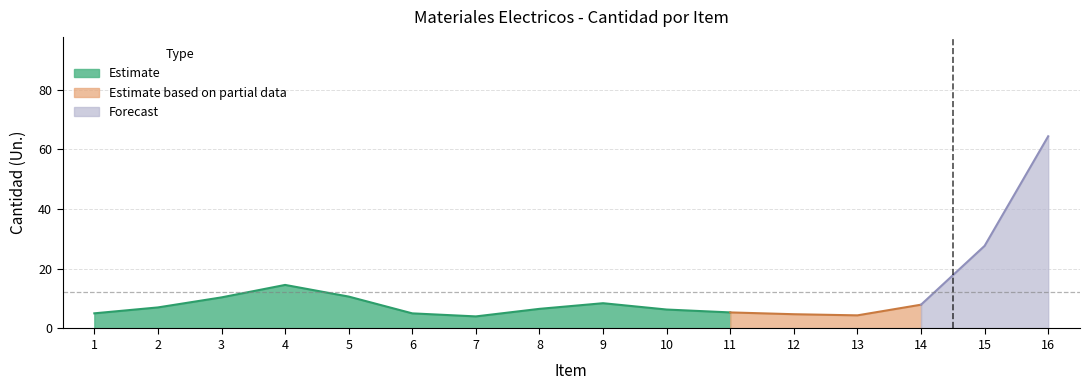

What is the sum of the values at 5 and 8?

16